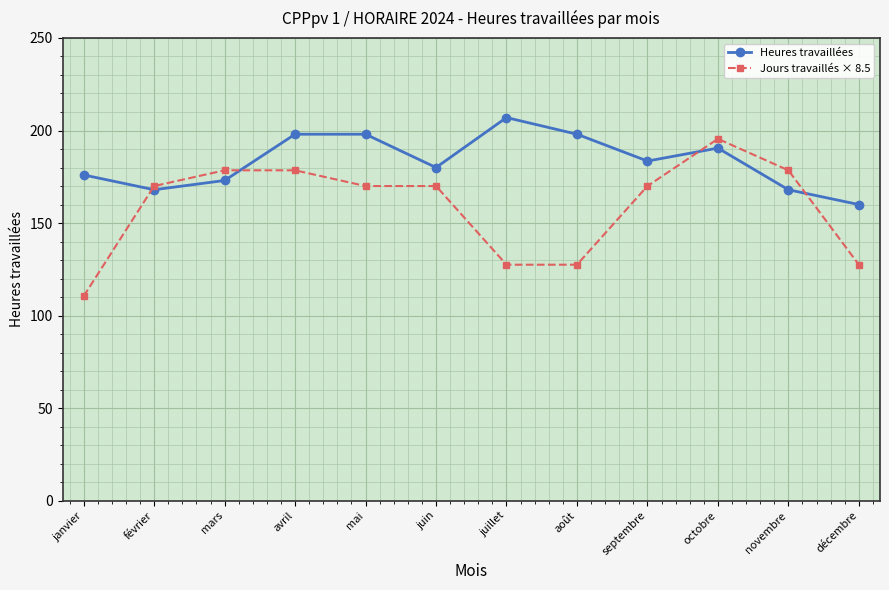

Reading right to left, what are all the values shown in this chart?

Heures travaillées: décembre=160.0	novembre=168.0	octobre=190.5	septembre=183.5	août=198.0	juillet=207.0	juin=180.0	mai=198.0	avril=198.0	mars=173.0	février=168.0	janvier=176.0
Jours travaillés × 8.5: décembre=127.5	novembre=178.5	octobre=195.5	septembre=170.0	août=127.5	juillet=127.5	juin=170.0	mai=170.0	avril=178.5	mars=178.5	février=170.0	janvier=110.5